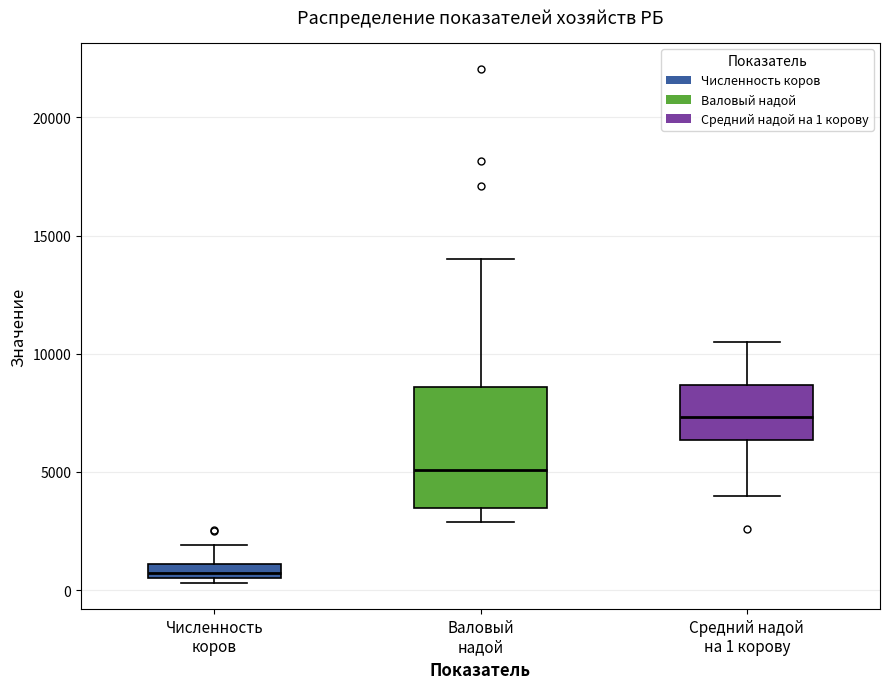

Where is the upper edge of the box for Численность коров on the y-axis? The values are not printed on the chart, so give them approximately, as read against the axis.

1000